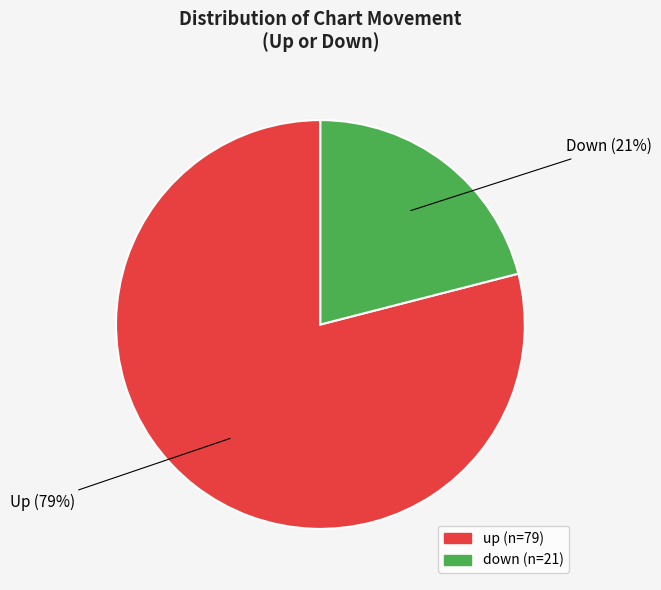

To the nearest percent, what is the average slice percentage?

50%